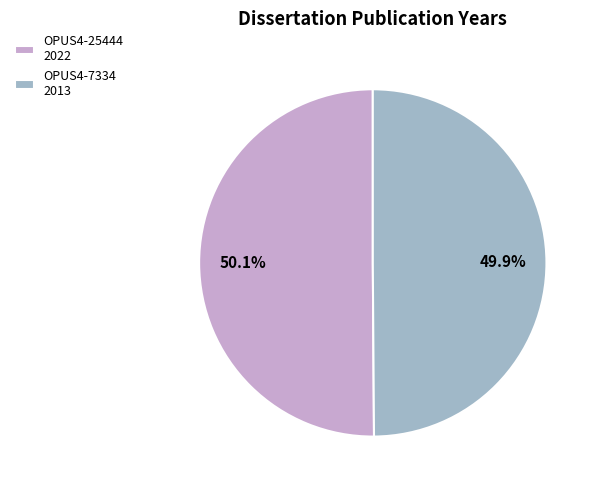

Is it true that OPUS4-25444 is 50% of the pie?

True